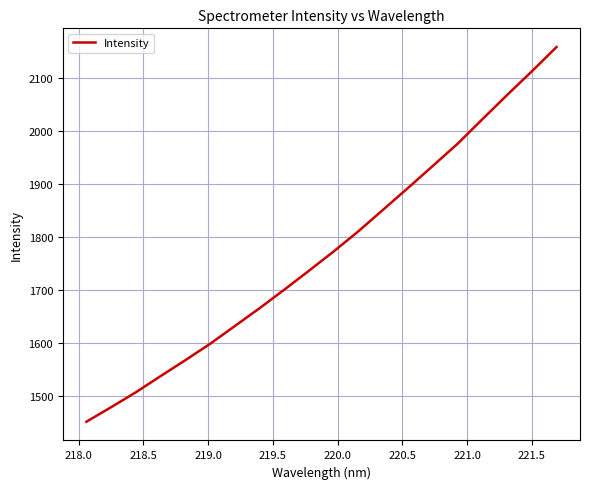

What is the greatest value displayed?

2157.9